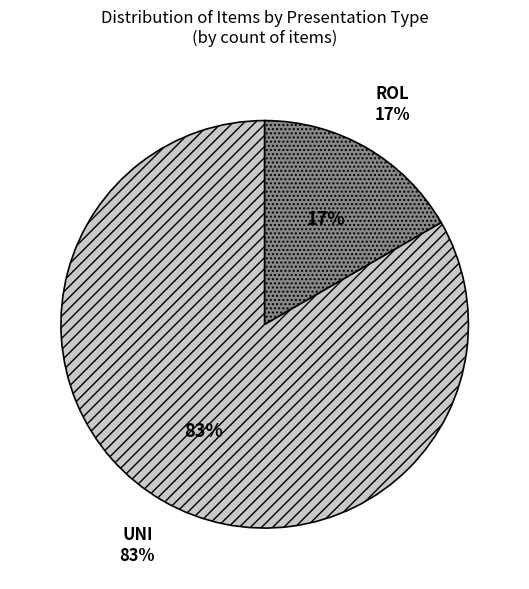

To the nearest percent, what is the difference between the largest and smallest slice percentages?

67%